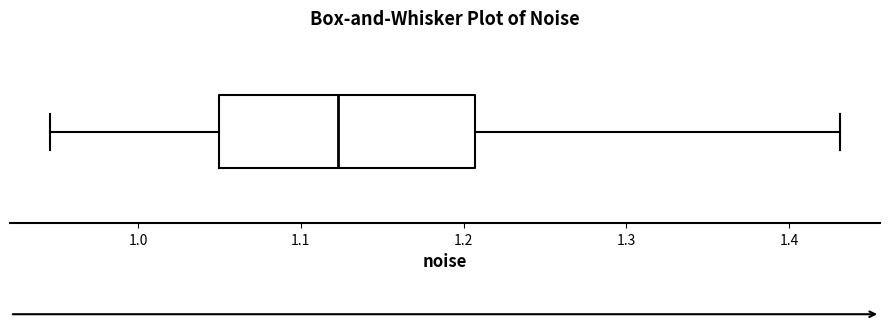

Transcribe this box plot: give where the median line is, the range the box spans, and where the two whiskers end, as read against the x-axis. The values are not printed on the chart, so give them approximately, as read against the axis.

median 1.12, box 1.05 to 1.21, whiskers 0.95 to 1.43